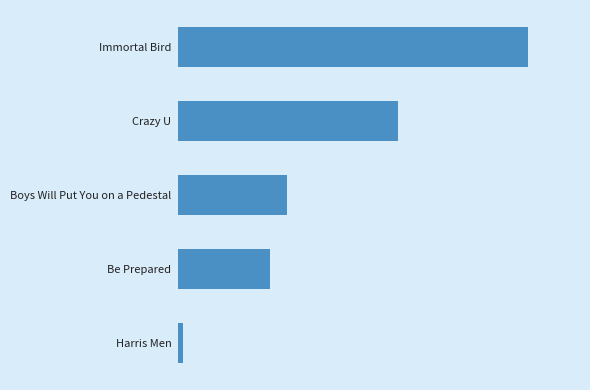

Does the chart contain any negative values?

No